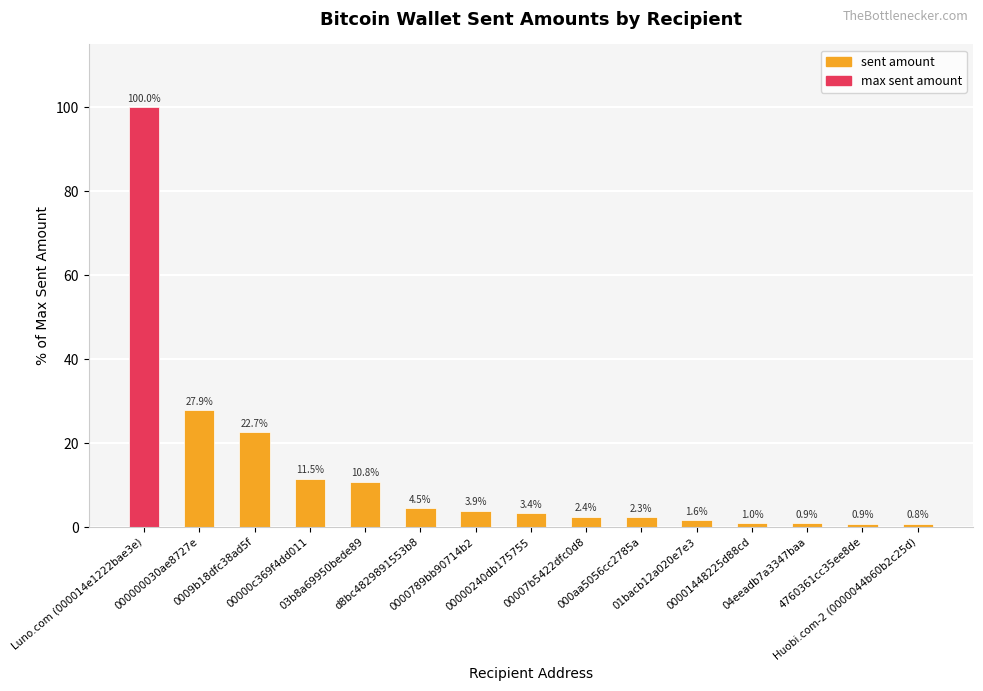

Which category has the highest value across all series?

Luno.com (000014e1222bae3e)